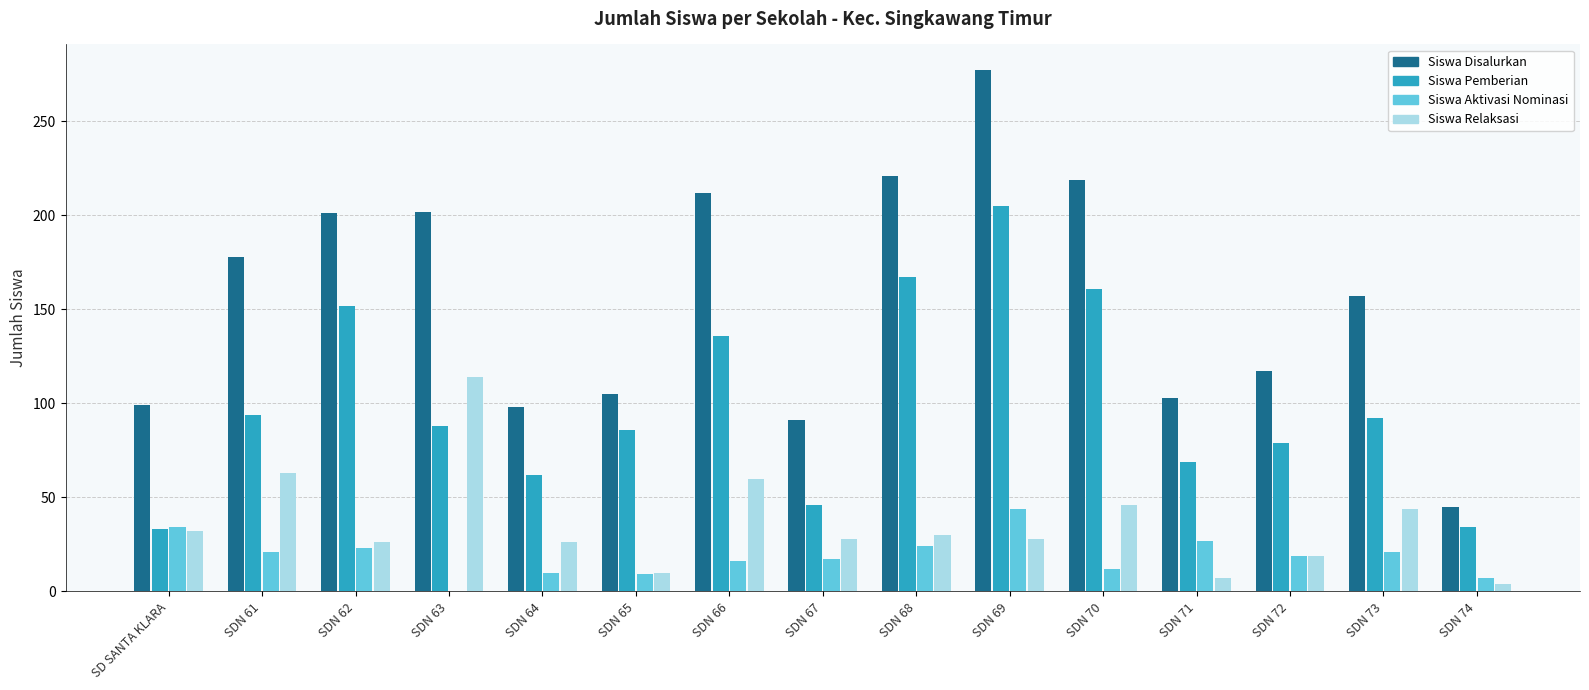

What is the total value across all series at SDN 61?

356